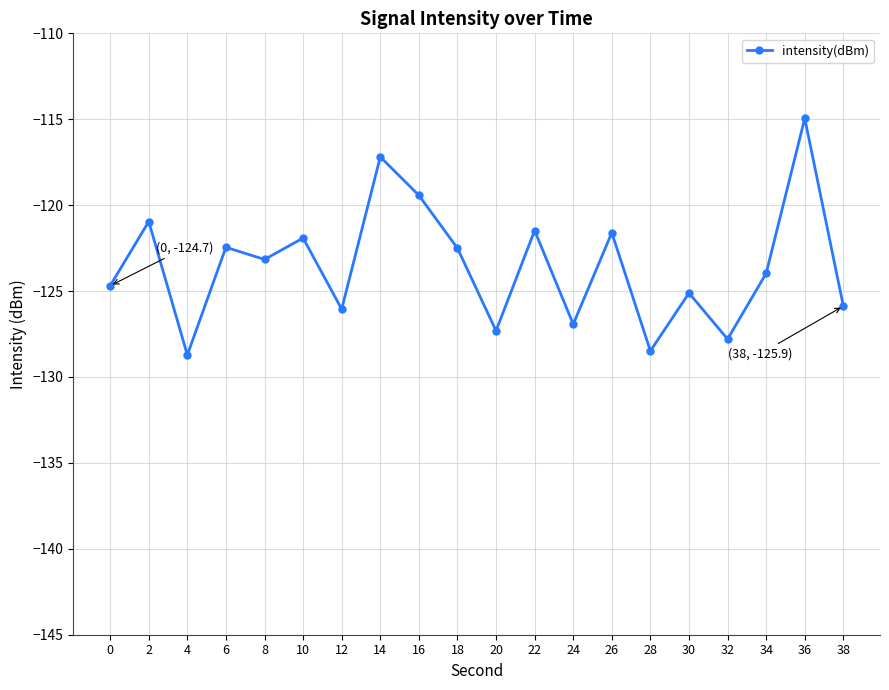

Is it true that the value at 28 is -171.0?

False